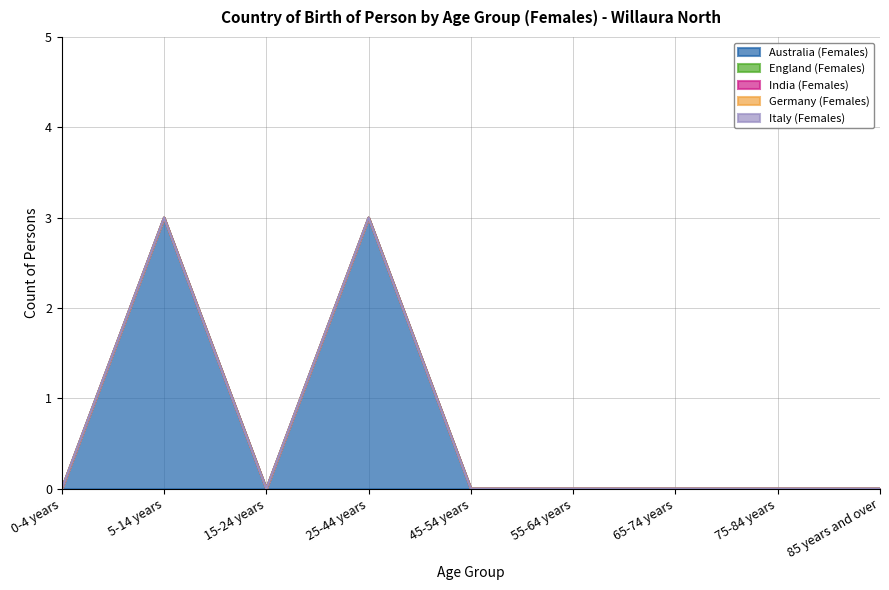

Where is the first local minimum for Australia (Females)?

15-24 years